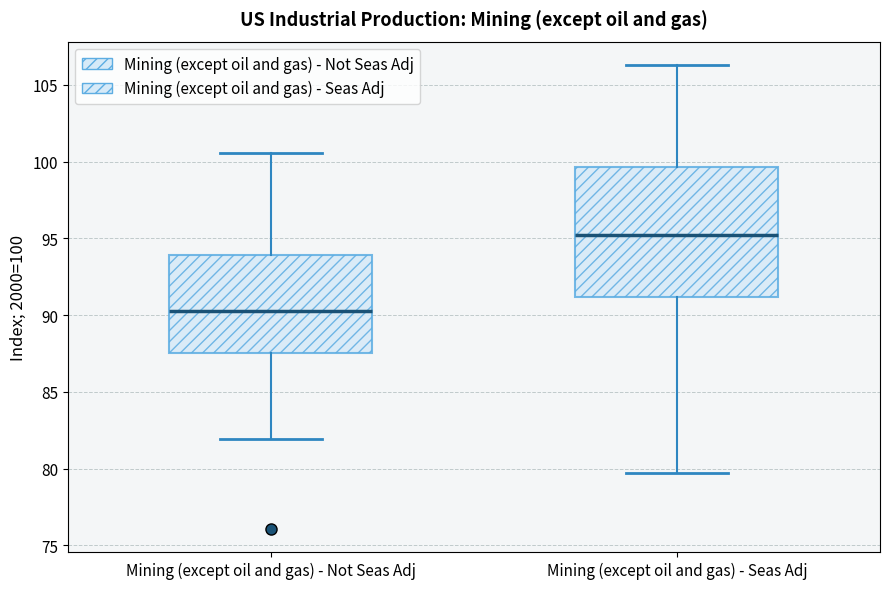

Where does the upper whisker of the box for Mining (except oil and gas) - Not Seas Adj end on the y-axis? The values are not printed on the chart, so give them approximately, as read against the axis.

100.5